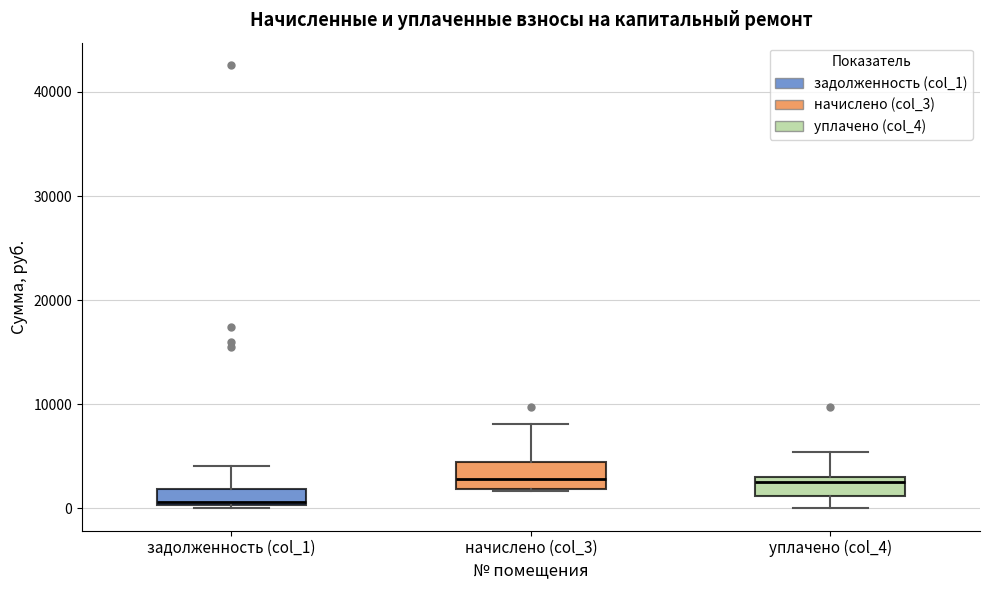

Reading left to right, transcribe this box plot: for each box, give where its median line is, the range the box spans, and where its two whiskers end, as read against the y-axis. The values are not printed on the chart, so give them approximately, as read against the axis.

задолженность (col_1): median 1000, box 0 to 2000, whiskers 0 to 4000
начислено (col_3): median 3000, box 2000 to 4000, whiskers 2000 to 8000
уплачено (col_4): median 3000 (just below the box's upper edge), box 1000 to 3000, whiskers 0 to 5000